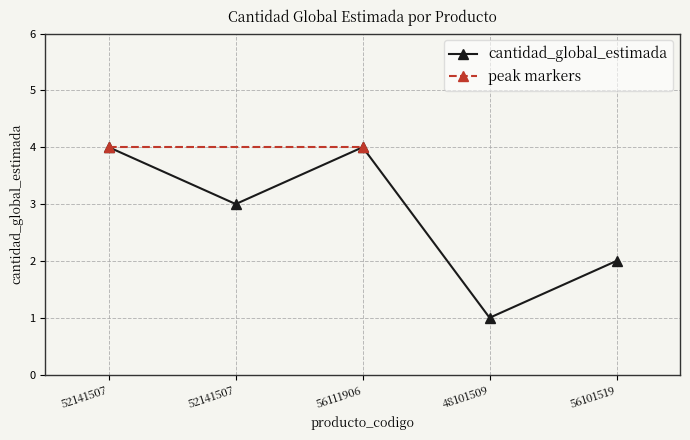

What is the difference between the second highest and minimum values?

3